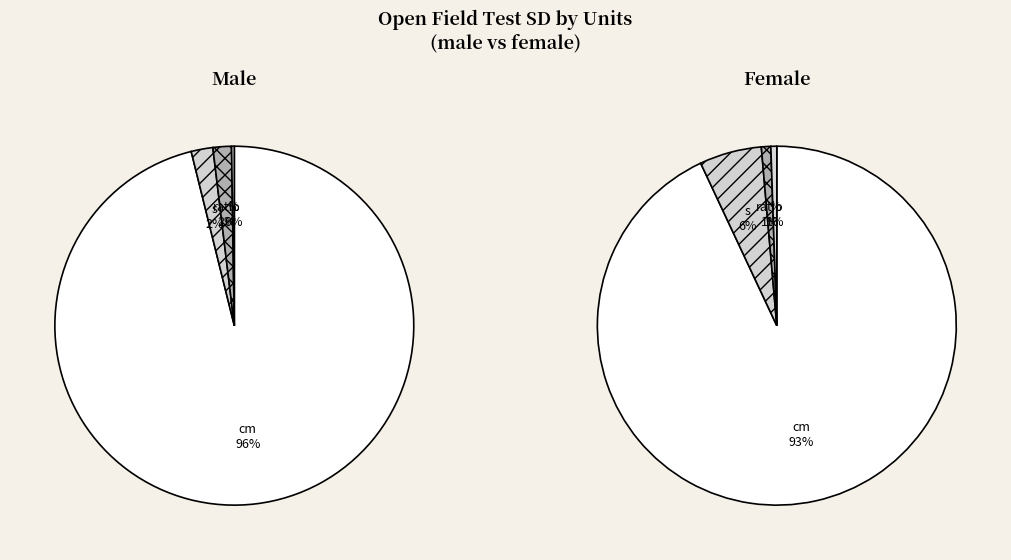

What percentage is NOT represented by ratio?

98.3%